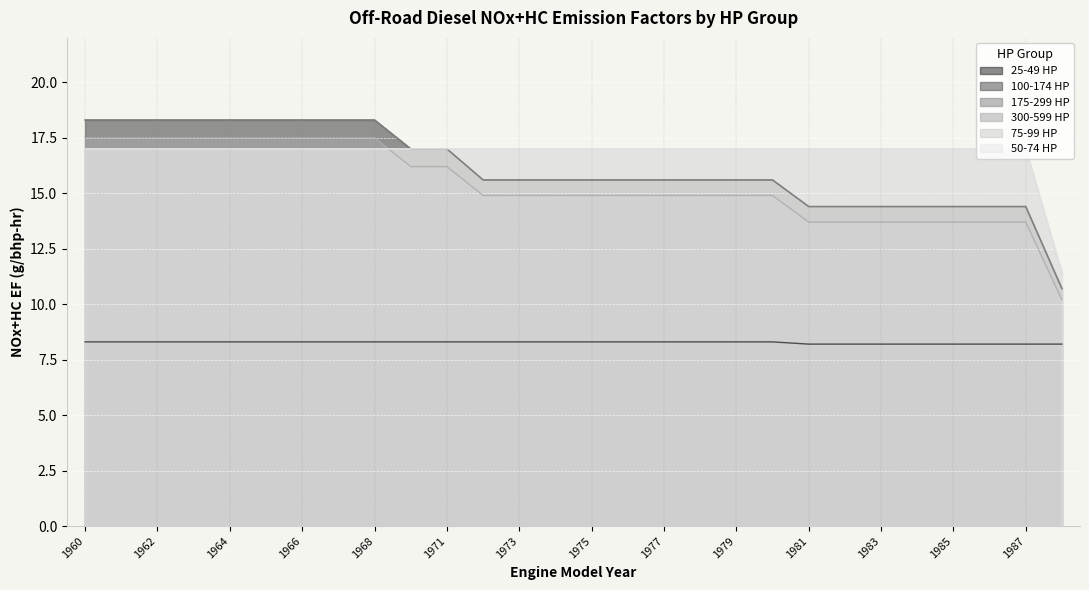

How many lines are shown in the chart?

6